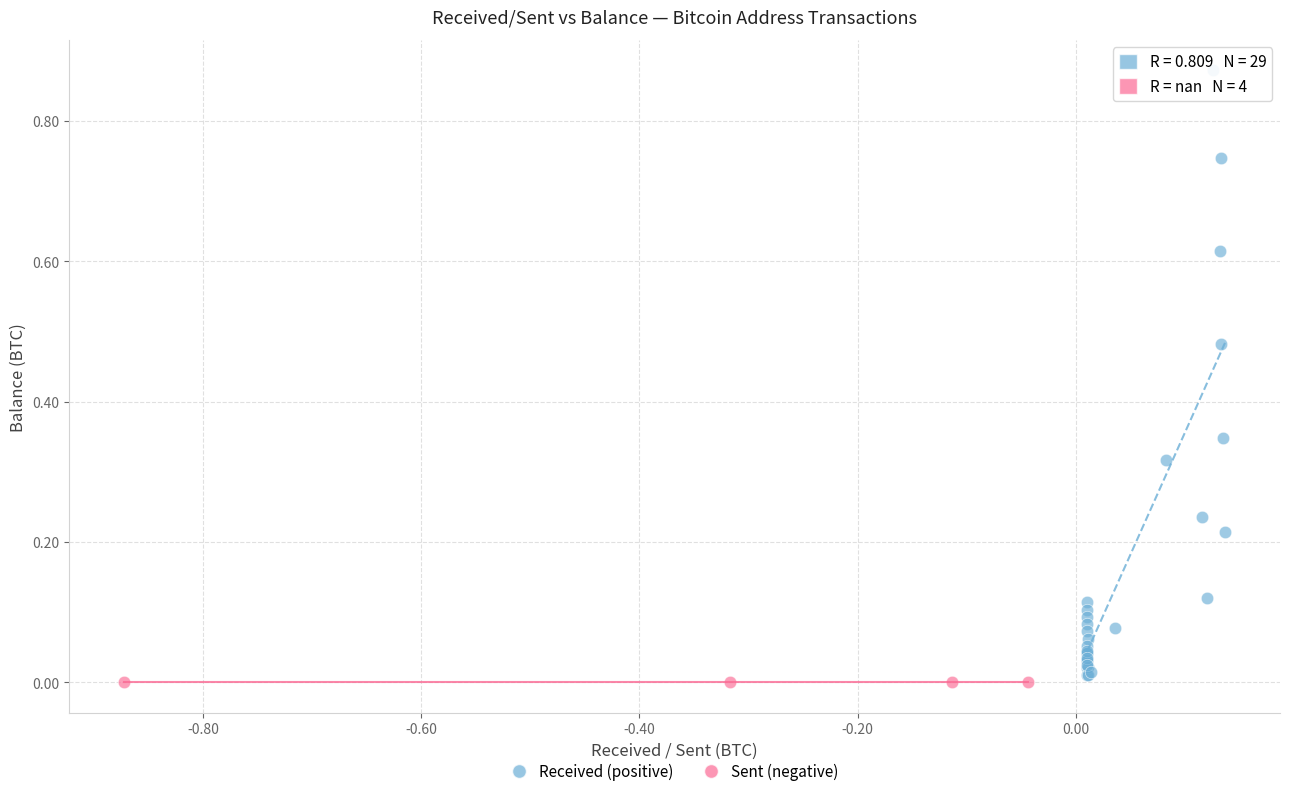

Which series reaches the maximum Y coordinate?

Received (positive)